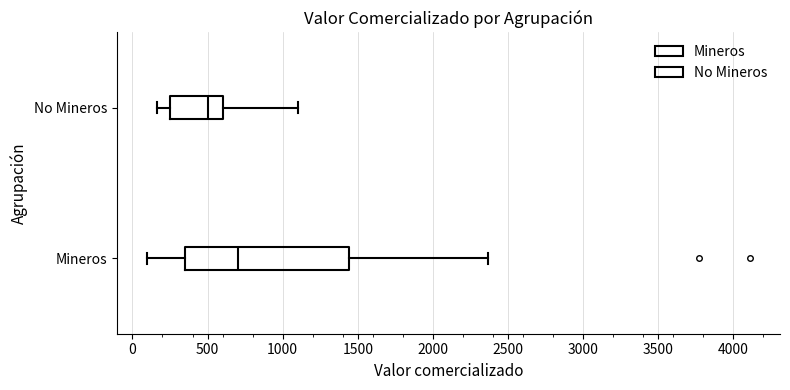

Comparing the boxes themselves (not the whiskers), which one is the widest?

Mineros